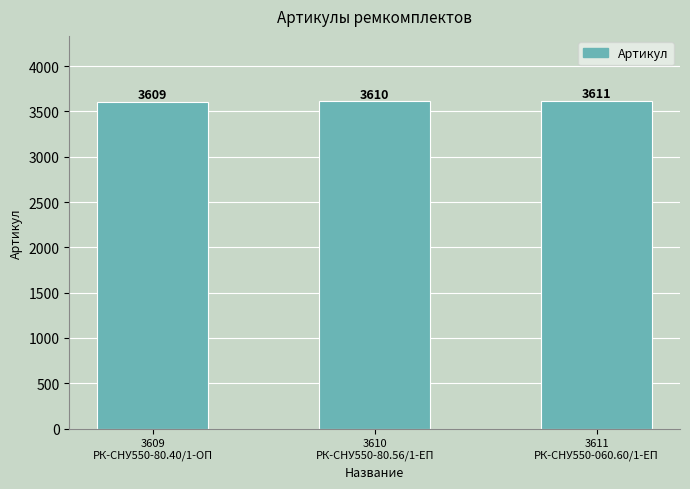

Count the number of data series in this chart.

1